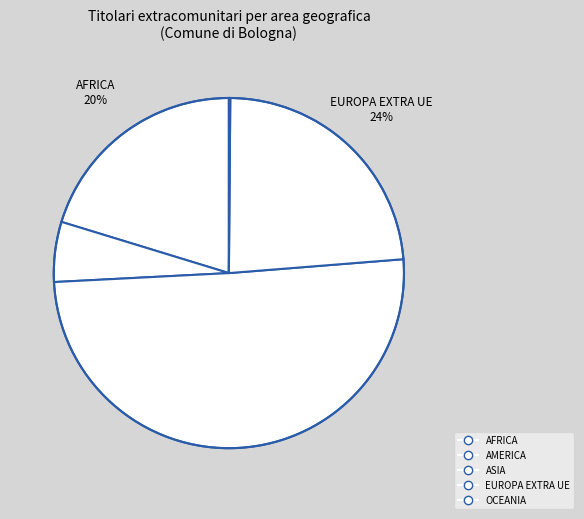

What is the largest slice in the pie chart?

ASIA